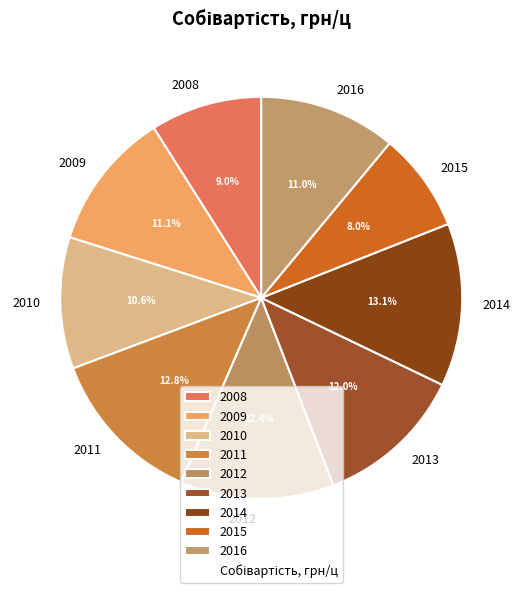

To the nearest percent, what is the combined percentage of 2015 and 2009?

19%